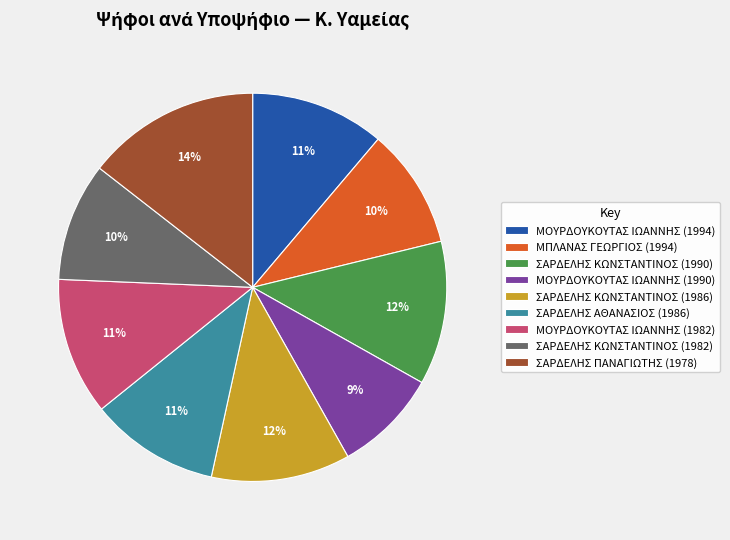

Does ΣΑΡΔΕΛΗΣ ΚΩΝΣΤΑΝΤΙΝΟΣ (1986) account for over 50% of the chart?

No